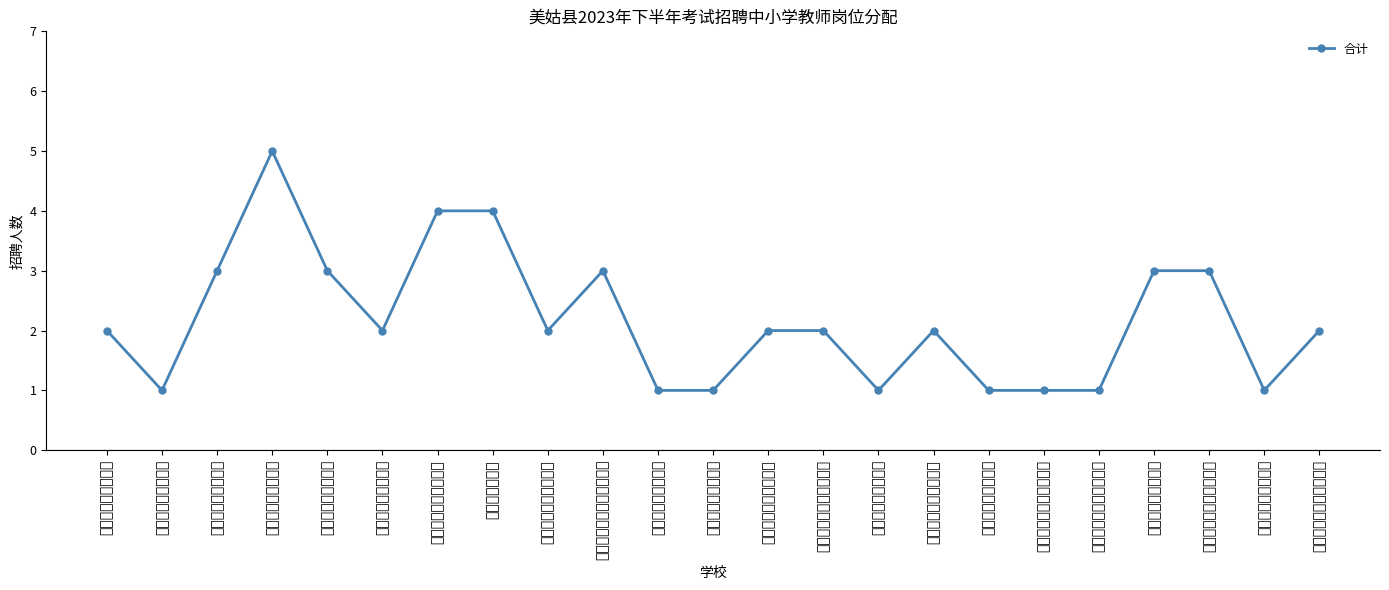

Count the values in the range 1 to 3.

20